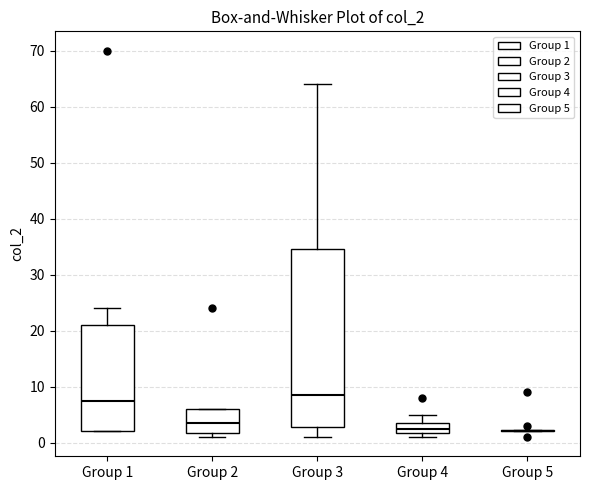

Reading left to right, read every box against the y-axis: the position of its median line, the range the box covers, and the ends of its whiskers. The values are not printed on the chart, so give them approximately, as read against the axis.

Group 1: median 8, box 2 to 21, whiskers 2 to 24
Group 2: median 4, box 2 to 6, whiskers 1 to 6
Group 3: median 9, box 3 to 35, whiskers 1 to 64
Group 4: median 3, box 2 to 4, whiskers 1 to 5
Group 5: box collapsed to a line at 2, whiskers 2 to 2